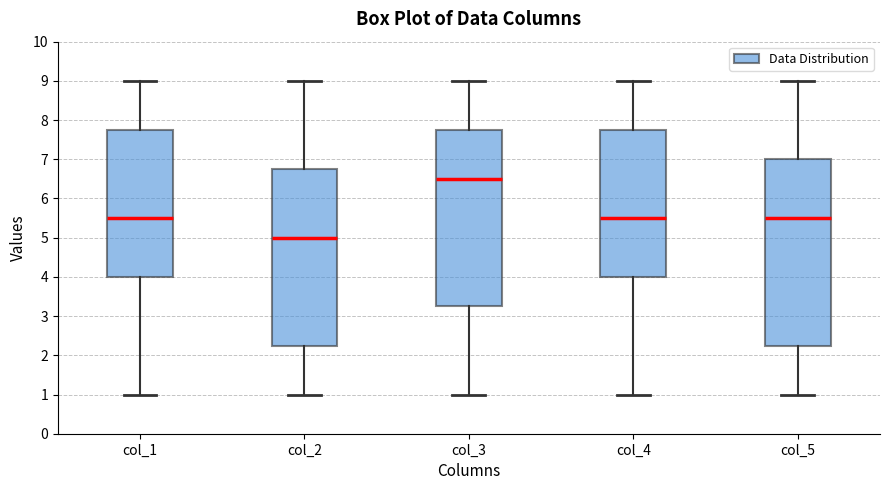

Which box's median line is the highest?

col_3